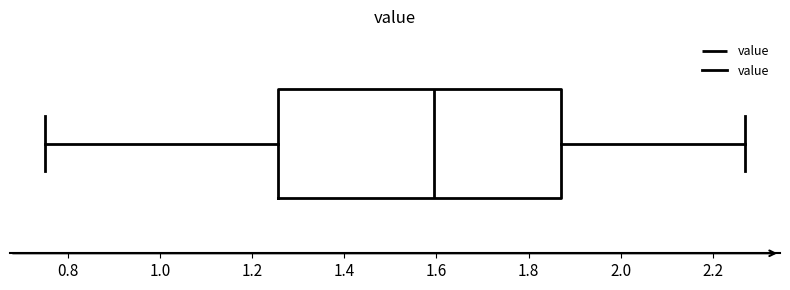

Transcribe this box plot: give where the median line is, the range the box spans, and where the two whiskers end, as read against the x-axis. The values are not printed on the chart, so give them approximately, as read against the axis.

median 1.60, box 1.26 to 1.88, whiskers 0.76 to 2.28